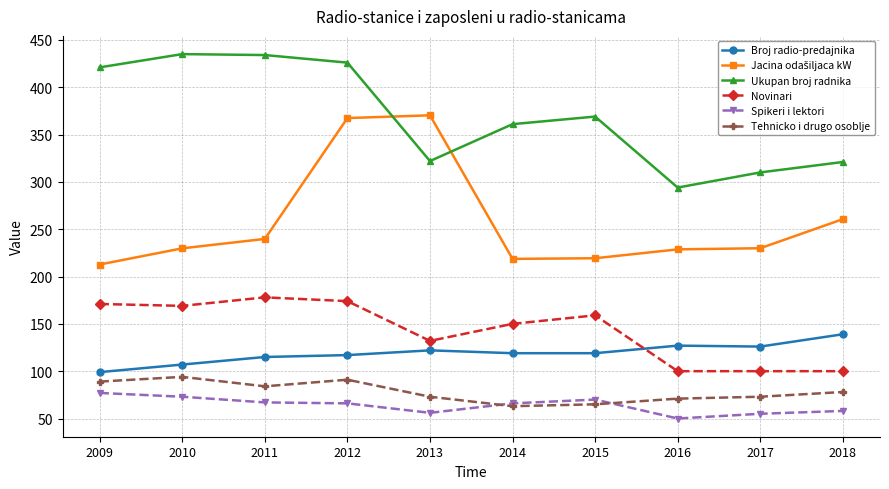

Is the value of Novinari at 2015 greater than the value of Tehnicko i drugo osoblje at 2018?

Yes